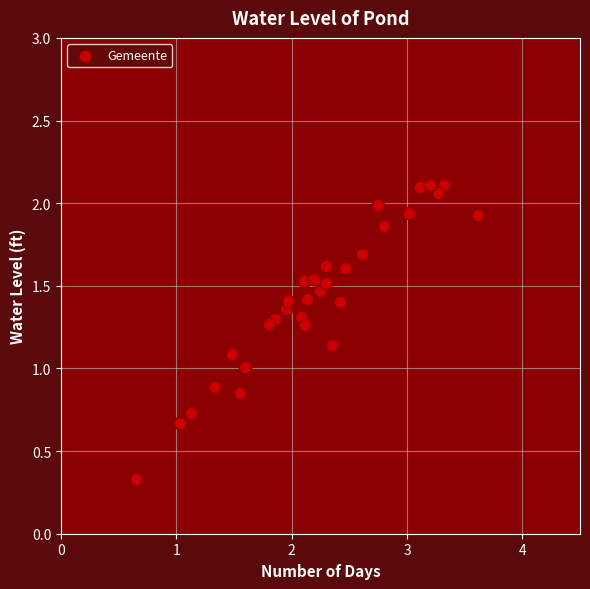

What is the range of Y values (max minus min)?

1.8